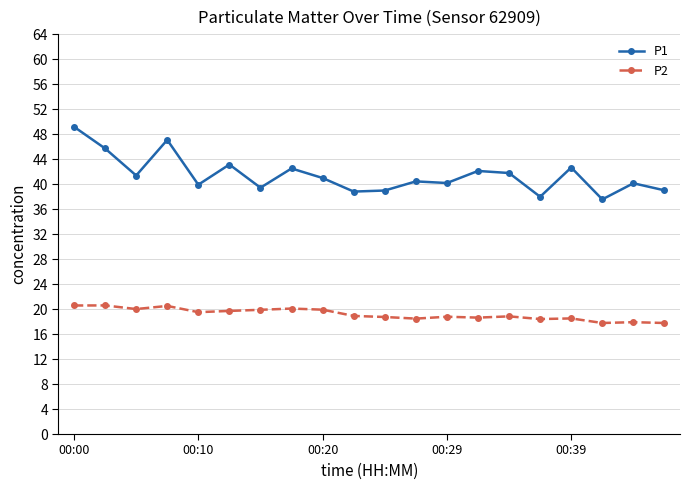

What is the sum of all P1 values?

828.8